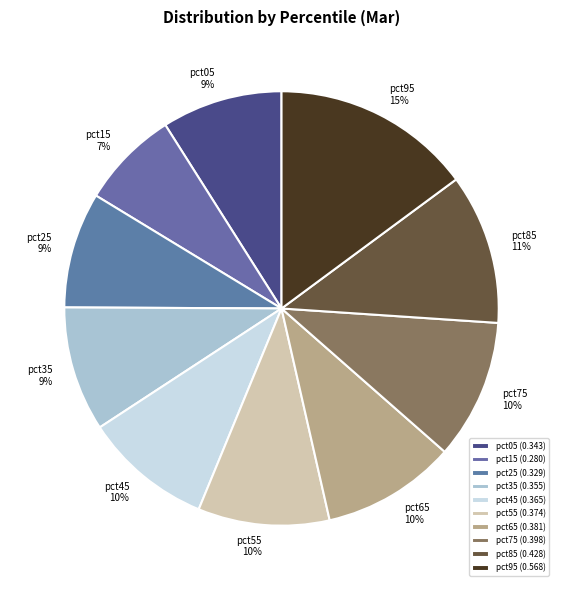

What is the largest slice in the pie chart?

pct95